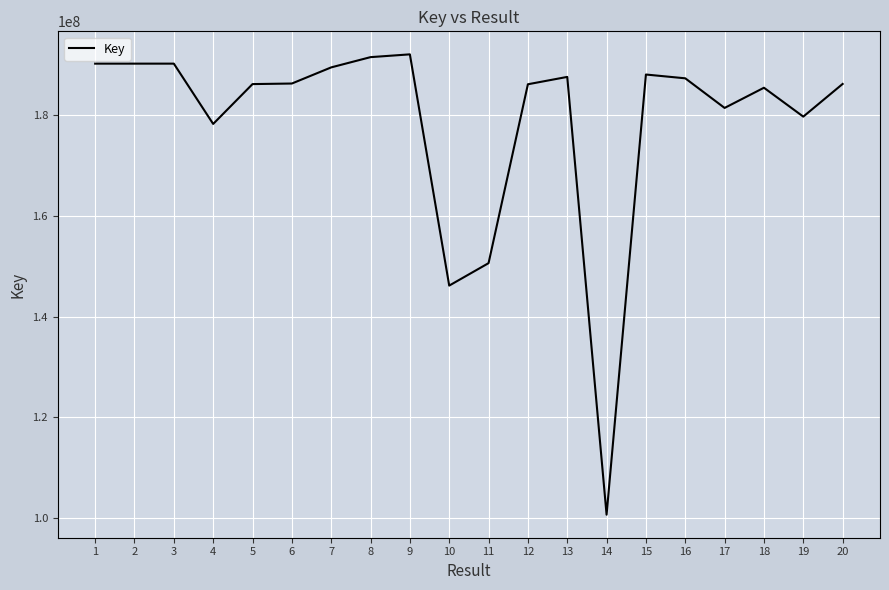

The value at 2 is 190207386. True or false?

True